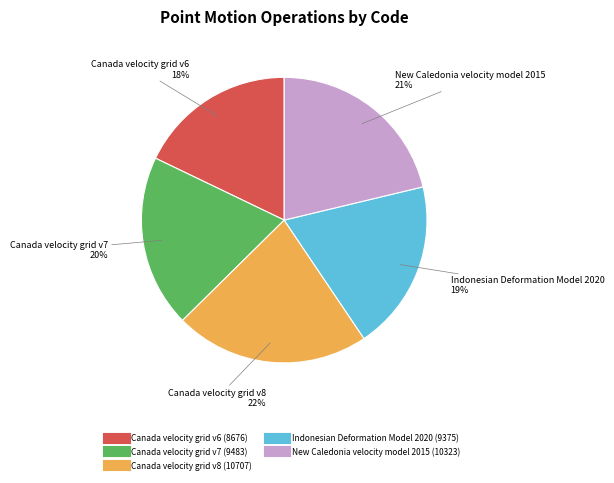

Is the sum of Canada velocity grid v6 and Canada velocity grid v8 greater than half?

No